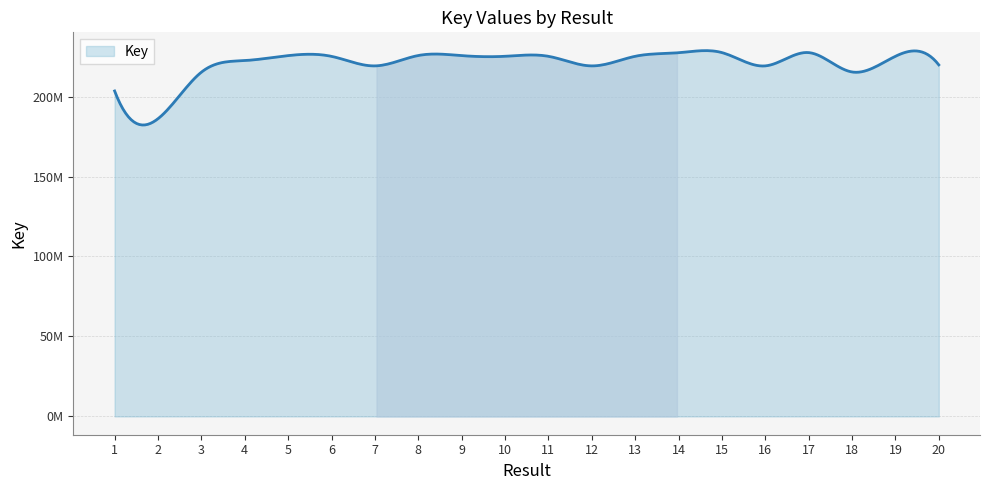

How many points are higher than both their immediate neighbors (excluding endpoints)?

6